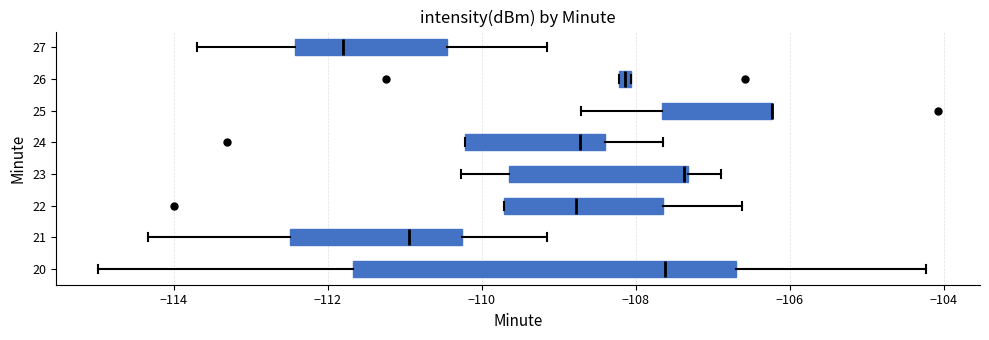

Where is the right edge of the box at y = 25 on the x-axis? The values are not printed on the chart, so give them approximately, as read against the axis.

-106.2